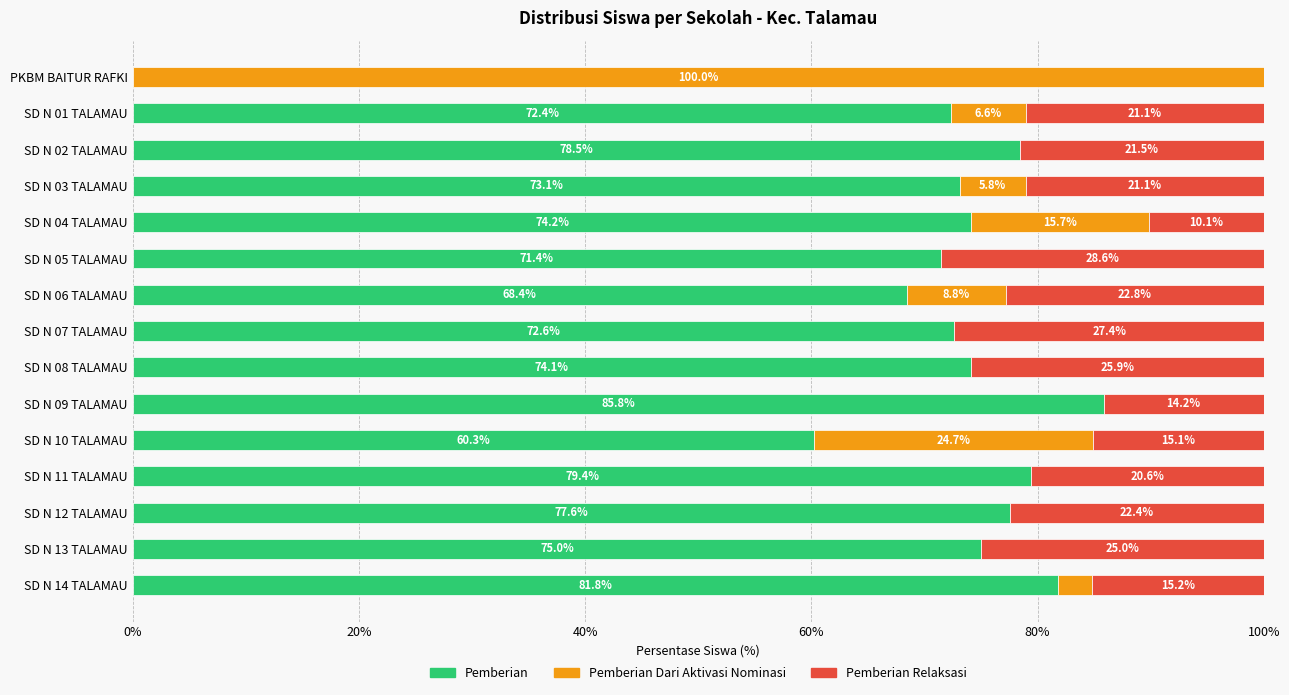

What is the sum of all Pemberian values?

1044.6